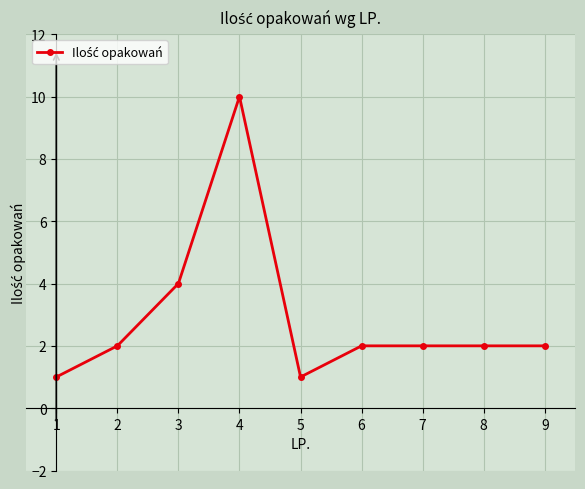

Approximately how many times larger is the value at 7 compared to 2?

1.0